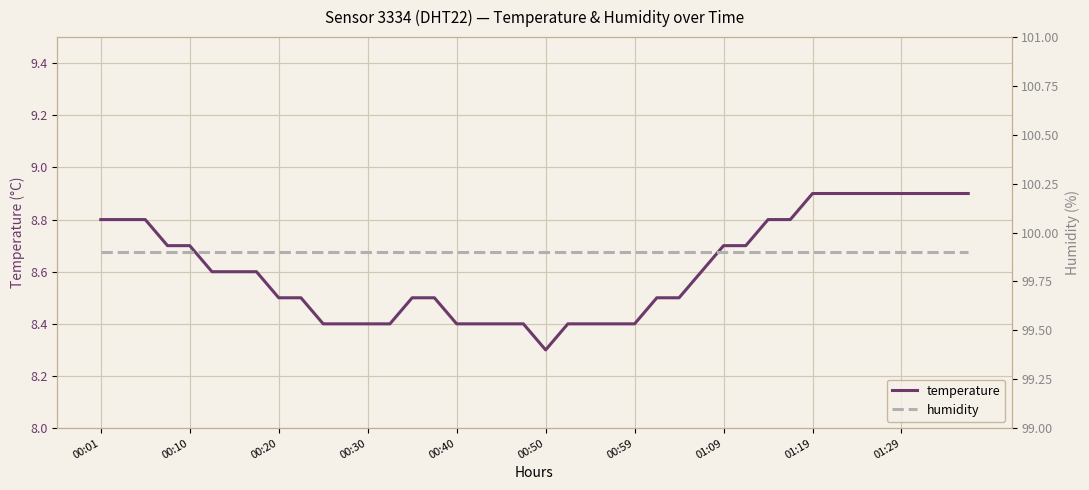

What is the lowest value of the temperature series?

8.3